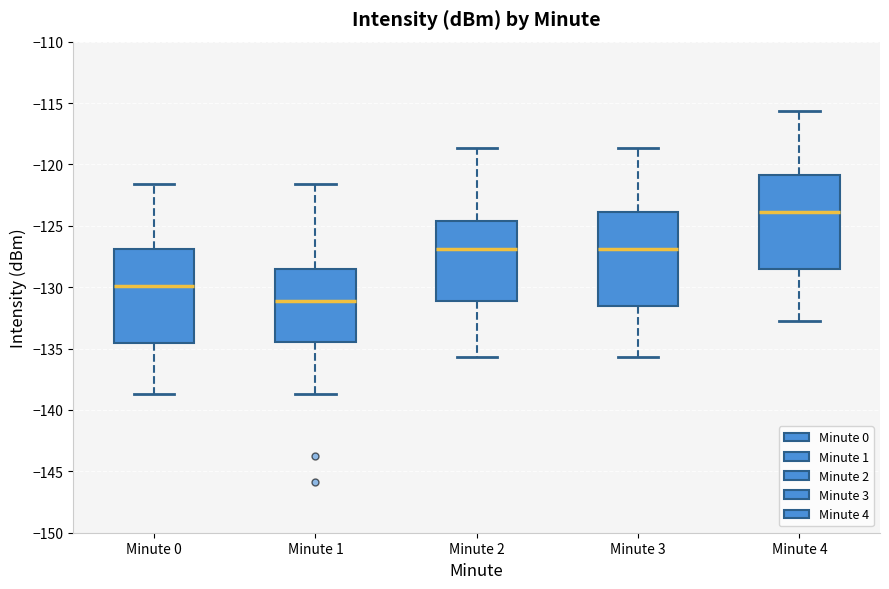

Which box has the highest median line?

Minute 4